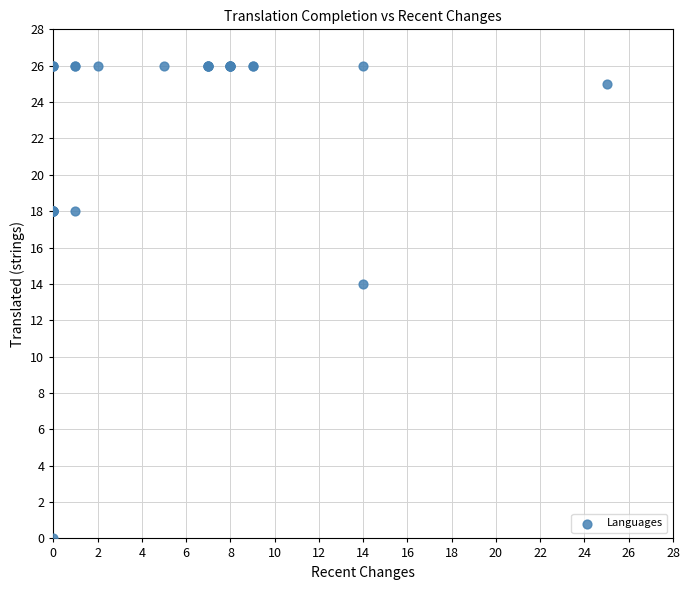

What Y value in the scatter plot is closest to 13?

14